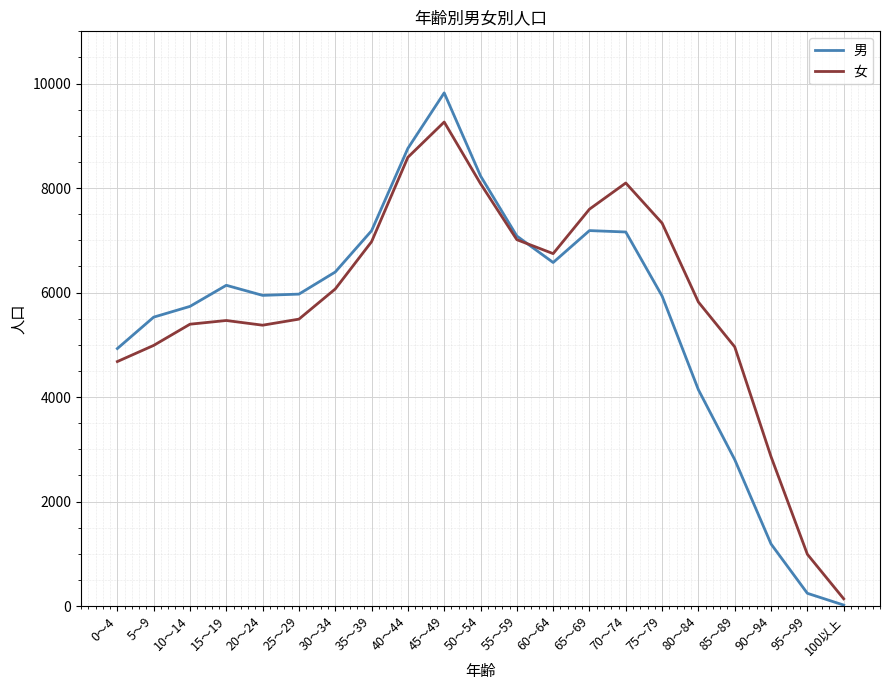

What is the maximum value shown in the chart?

9822